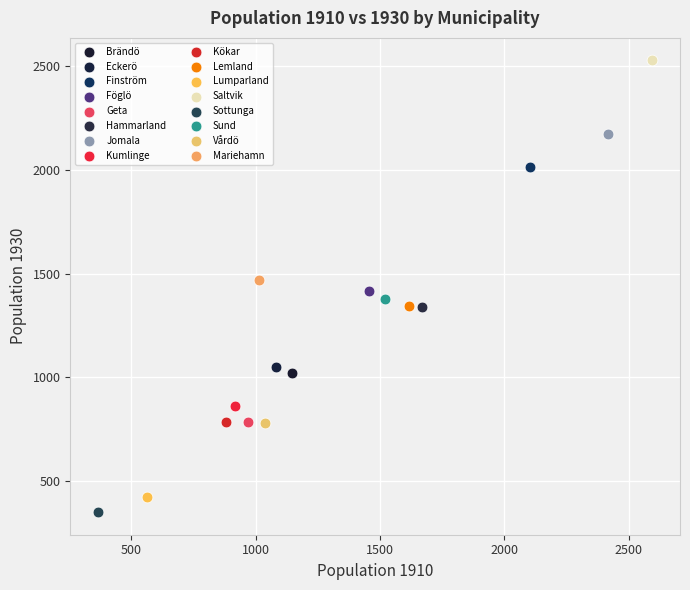

What are all the series names shown in the legend?

Brändö, Eckerö, Finström, Föglö, Geta, Hammarland, Jomala, Kumlinge, Kökar, Lemland, Lumparland, Saltvik, Sottunga, Sund, Vårdö, Mariehamn